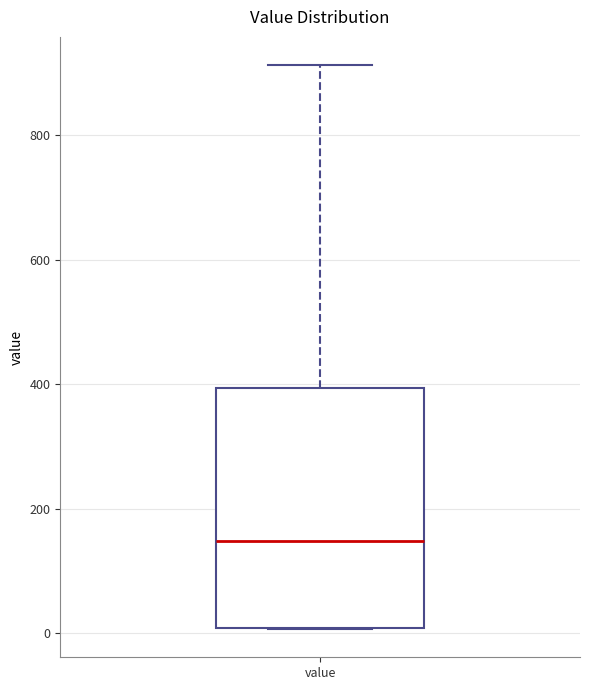

Read this box plot against the y-axis: the position of the median line, the range covered by the box, and the ends of both whiskers. The values are not printed on the chart, so give them approximately, as read against the axis.

median 140, box 0 to 400, whiskers 0 to 920